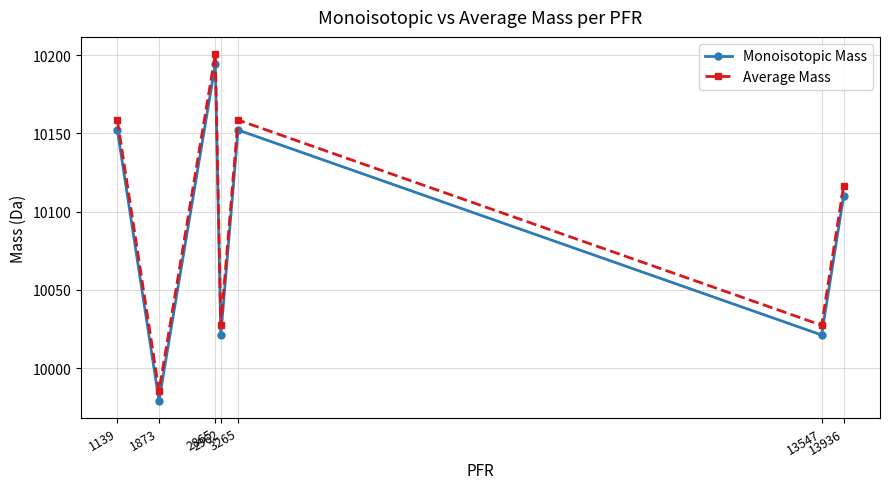

Is it true that Average Mass equals 2087.6 at 13936?

False